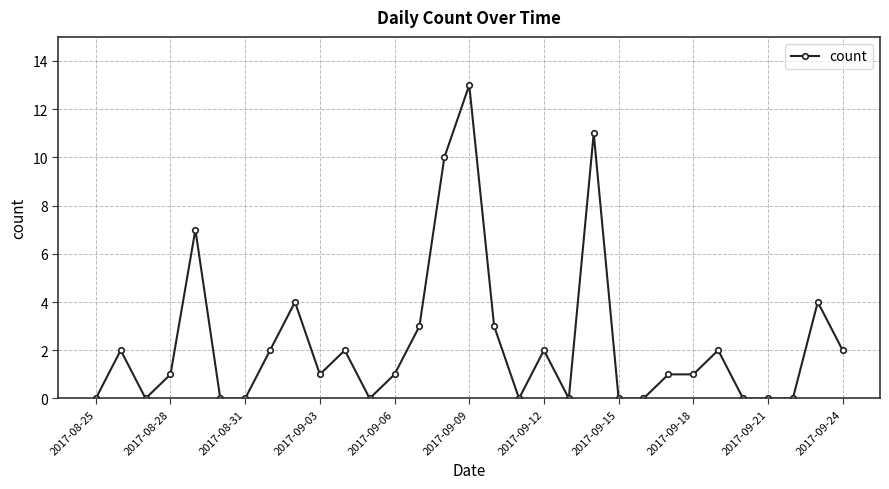

What is the sum of all values?

72